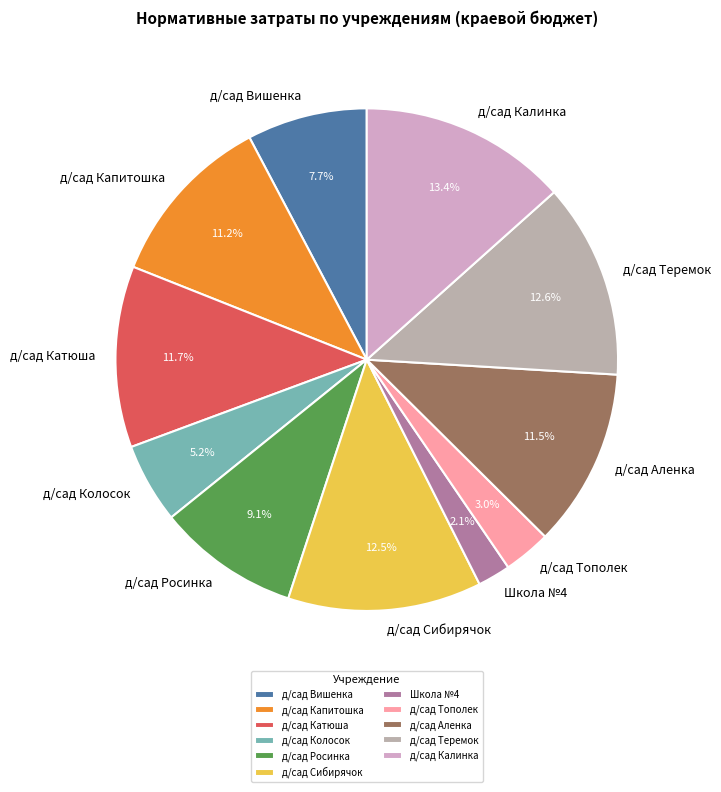

Combined, what portion of the pie is д/сад Калинка and д/сад Аленка?

24.9%